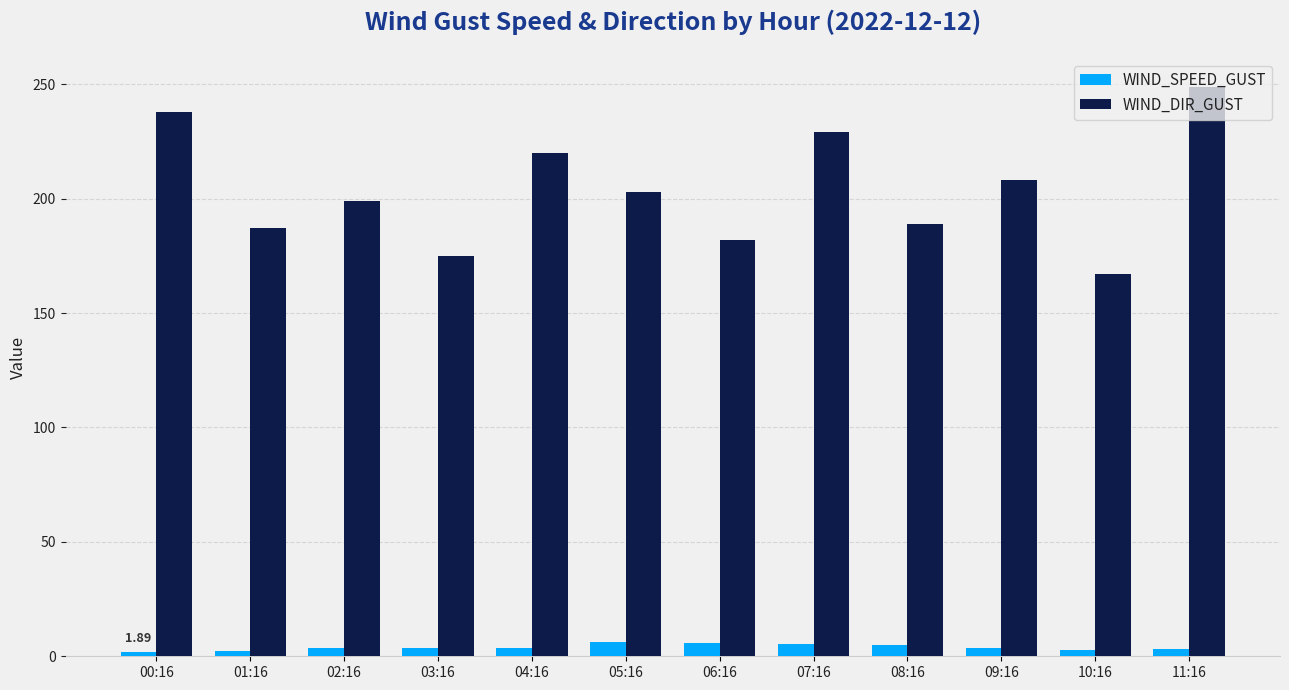

How many data points in WIND_SPEED_GUST are above 3?

9